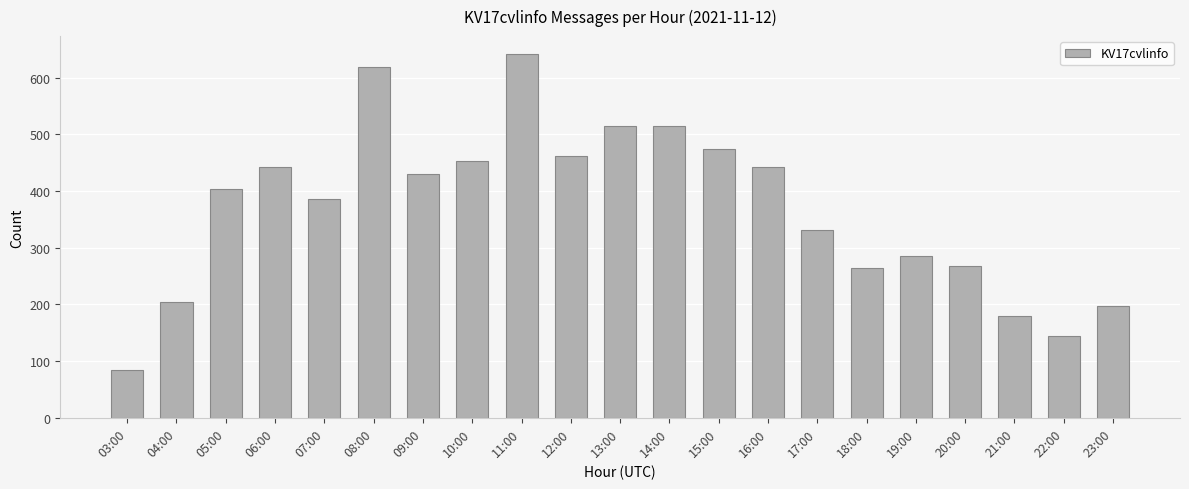

What is the difference between the second highest and second lowest values?

474